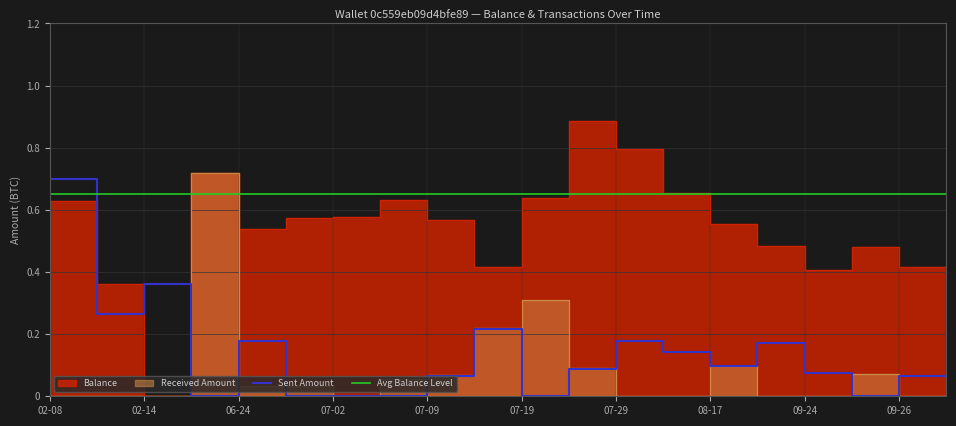

The Sent Amount series shows 0.0 at 09-24. True or false?

False